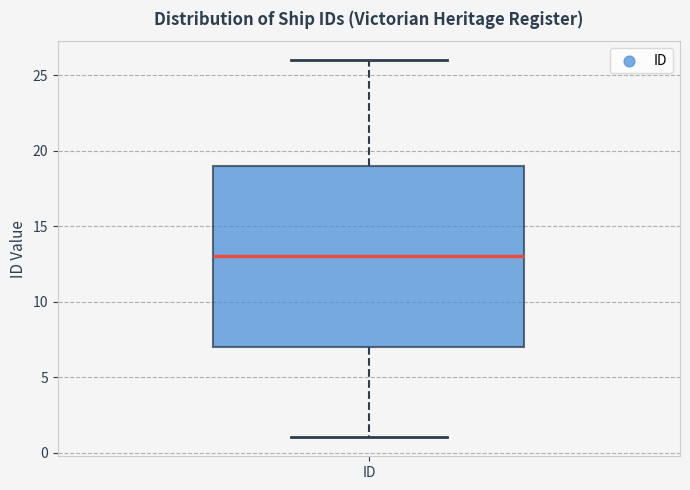

Where is the upper edge of the box for ID on the y-axis? The values are not printed on the chart, so give them approximately, as read against the axis.

19